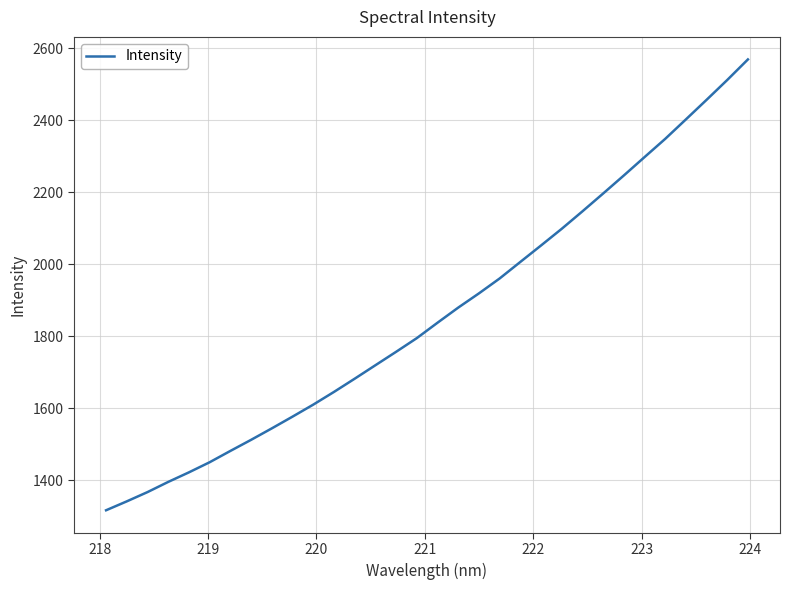

What is the minimum value shown in the chart?

1316.2